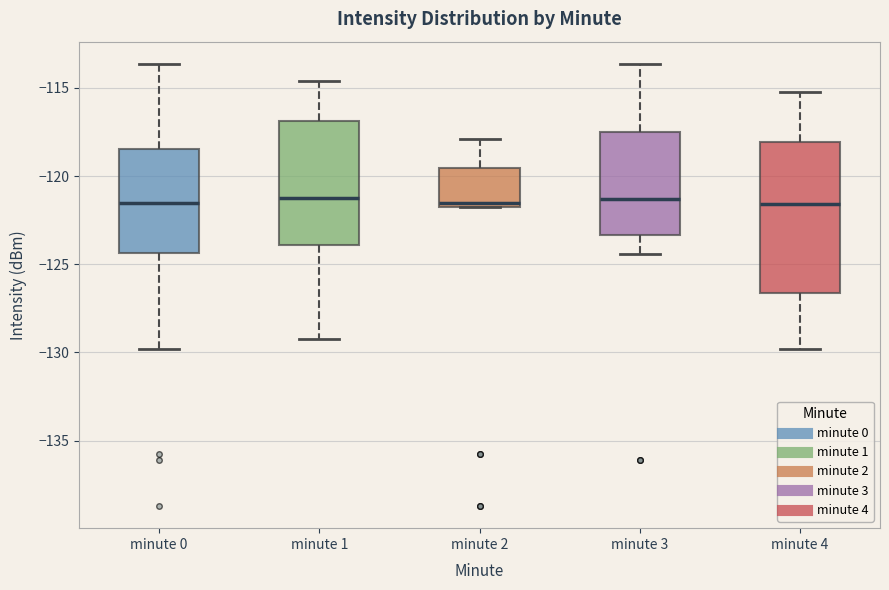

Reading left to right, read every box against the y-axis: the position of its median line, the range the box covers, and the ends of its whiskers. The values are not printed on the chart, so give them approximately, as read against the axis.

minute 0: median -121.5, box -124.5 to -118.5, whiskers -130.0 to -113.5
minute 1: median -121.0, box -124.0 to -117.0, whiskers -129.0 to -114.5
minute 2: median -121.5 (just above the box's lower edge), box -121.5 to -119.5, whiskers -121.5 to -118.0
minute 3: median -121.5, box -123.5 to -117.5, whiskers -124.5 to -113.5
minute 4: median -121.5, box -126.5 to -118.0, whiskers -130.0 to -115.5